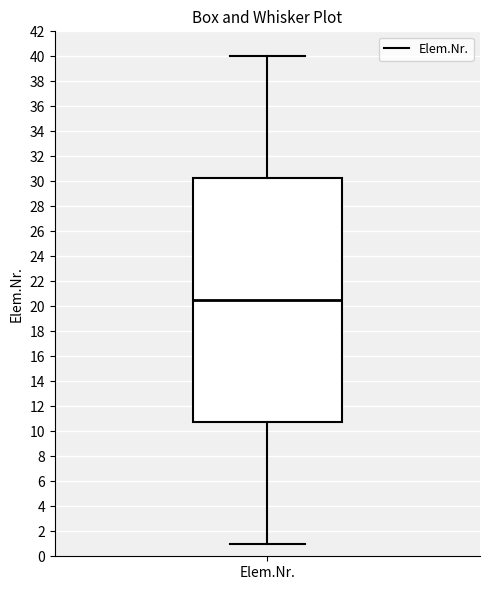

Read this box plot against the y-axis: the position of the median line, the range covered by the box, and the ends of both whiskers. The values are not printed on the chart, so give them approximately, as read against the axis.

median 20.6, box 10.8 to 30.2, whiskers 1.0 to 40.0